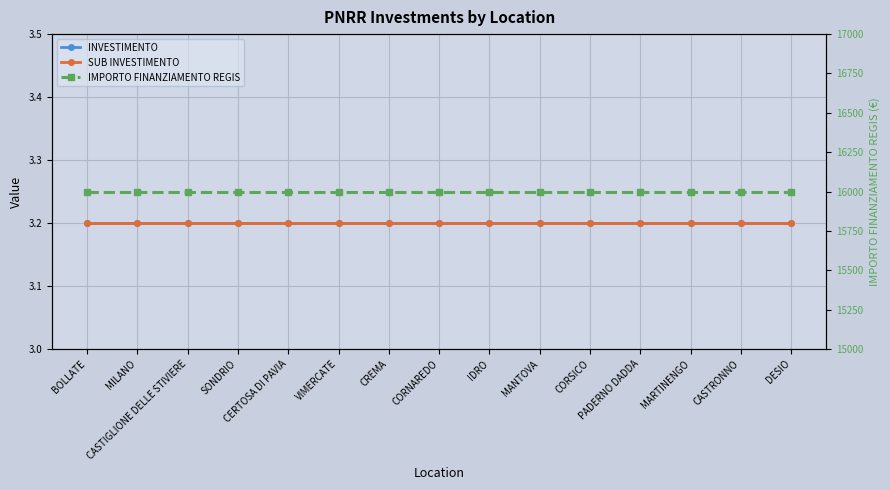

What is the highest value of the SUB INVESTIMENTO series?

3.2